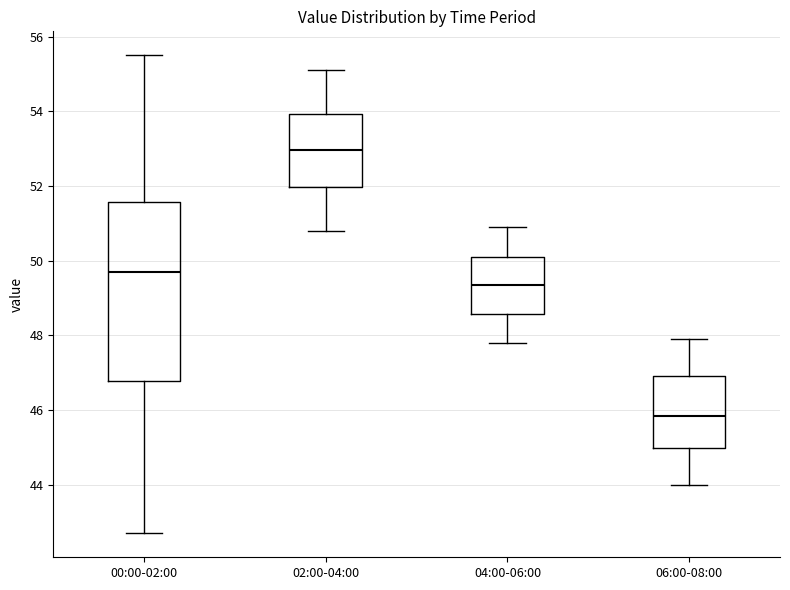

Where does the lower whisker of the box for 06:00-08:00 end on the y-axis? The values are not printed on the chart, so give them approximately, as read against the axis.

44.0